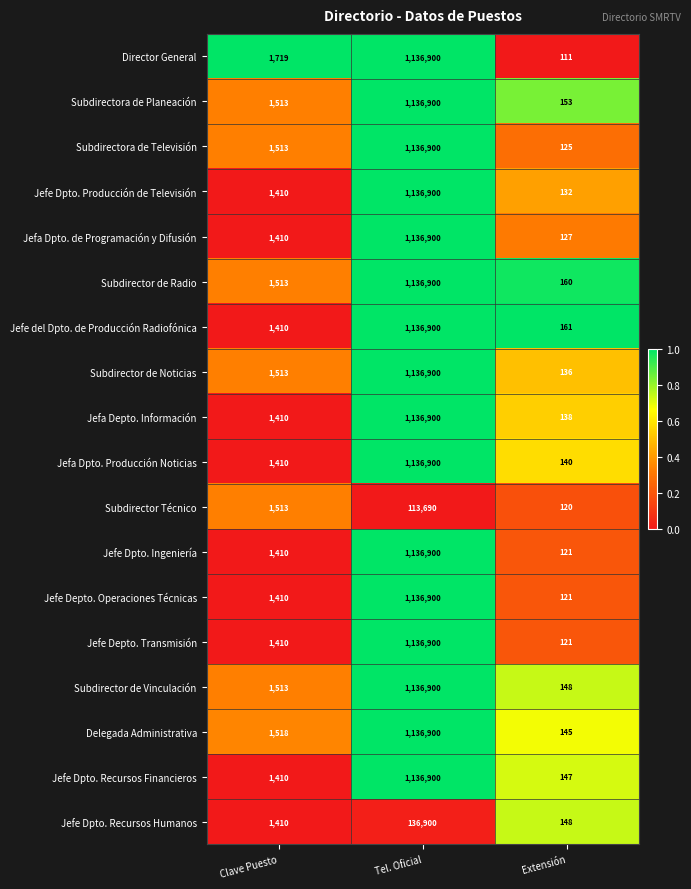

Which series has the largest total across all categories?

Director General